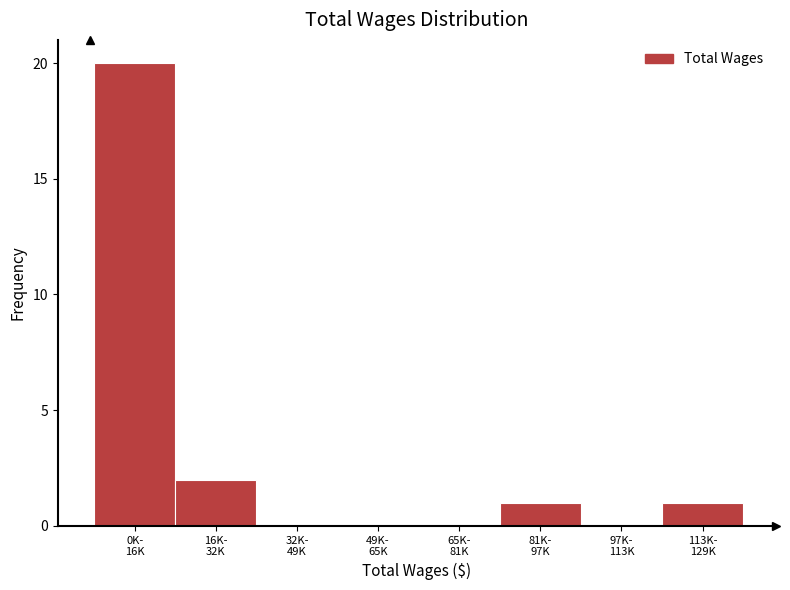

What is the maximum value shown in the chart?

20